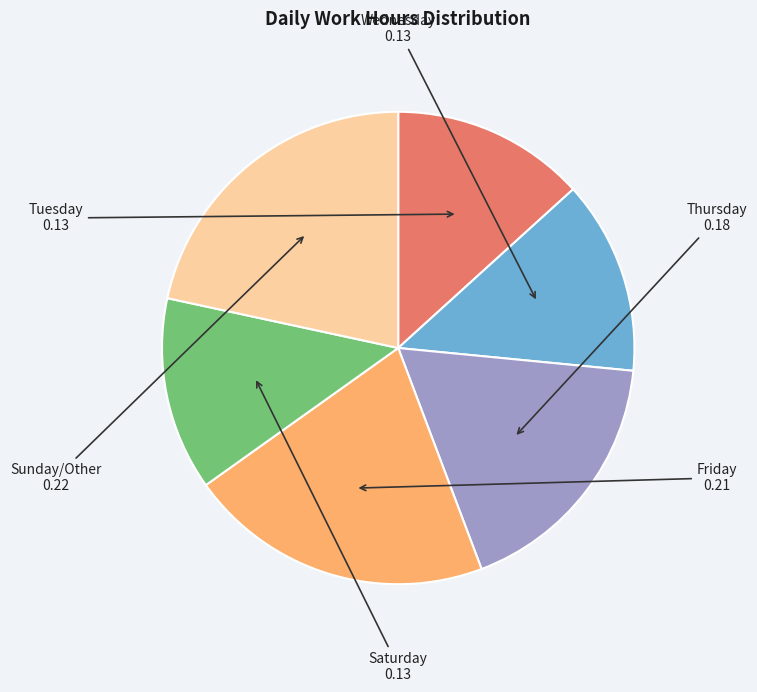

Combined, do Friday and Thursday account for over 50%?

No